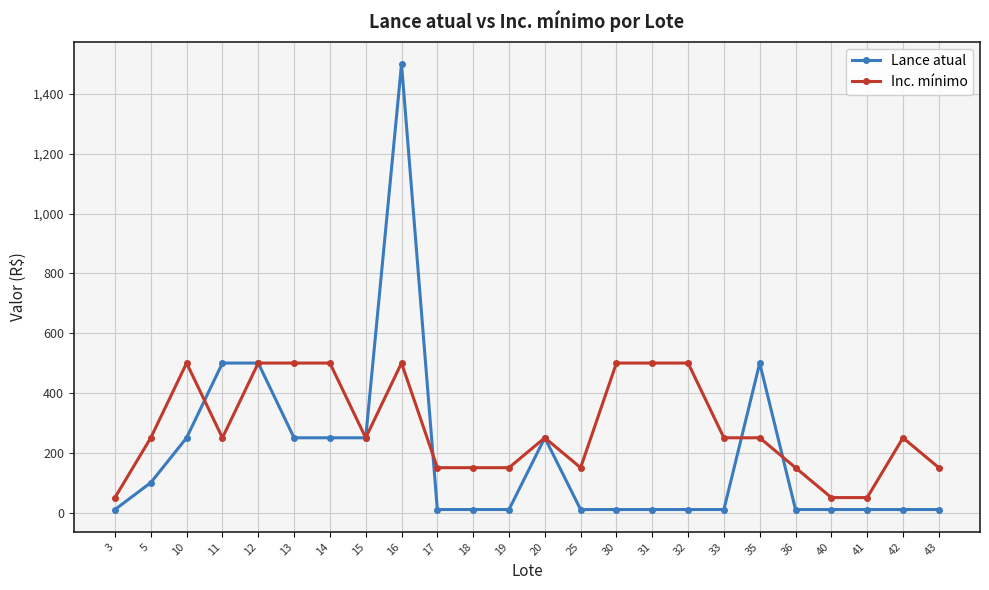

What is the difference between the second highest and minimum values in the Lance atual series?

490